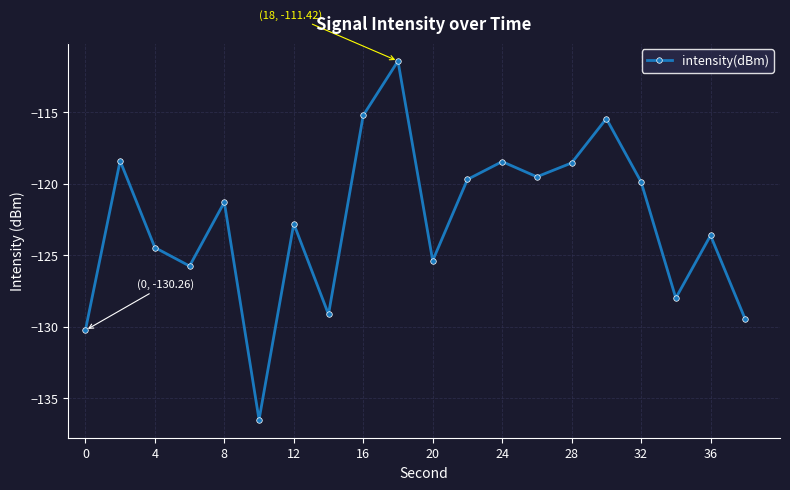

What is the value of the 4th point from the left?

-125.8